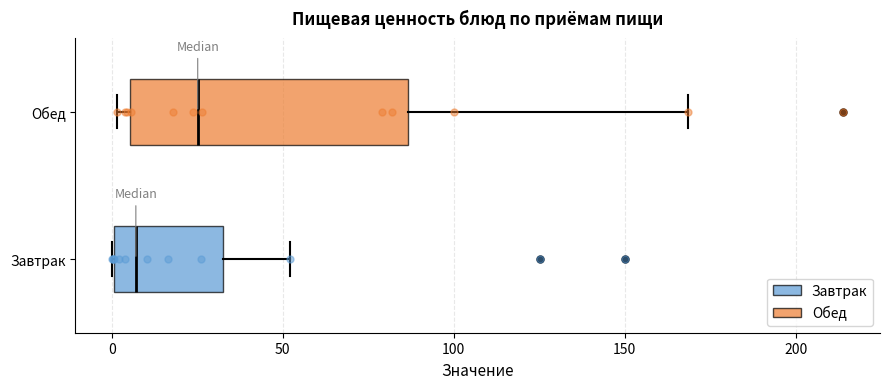

Comparing the boxes themselves (not the whiskers), which one is the widest?

Обед